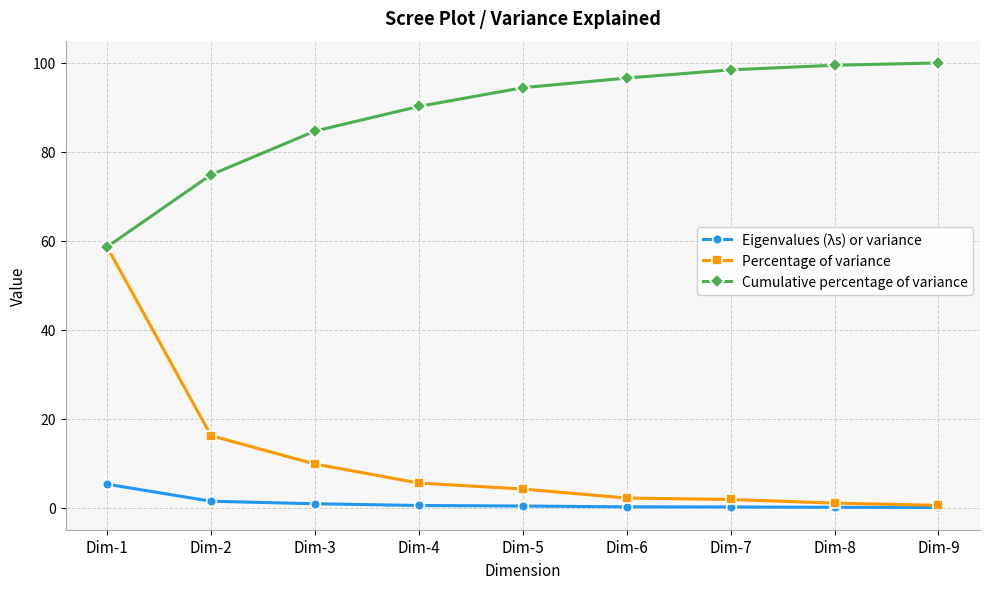

At which label does Cumulative percentage of variance first exceed 94?

Dim-5